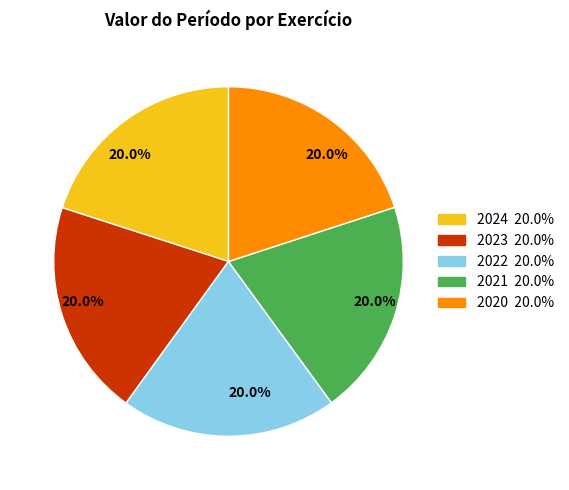

Is 2024 the majority of the pie?

No